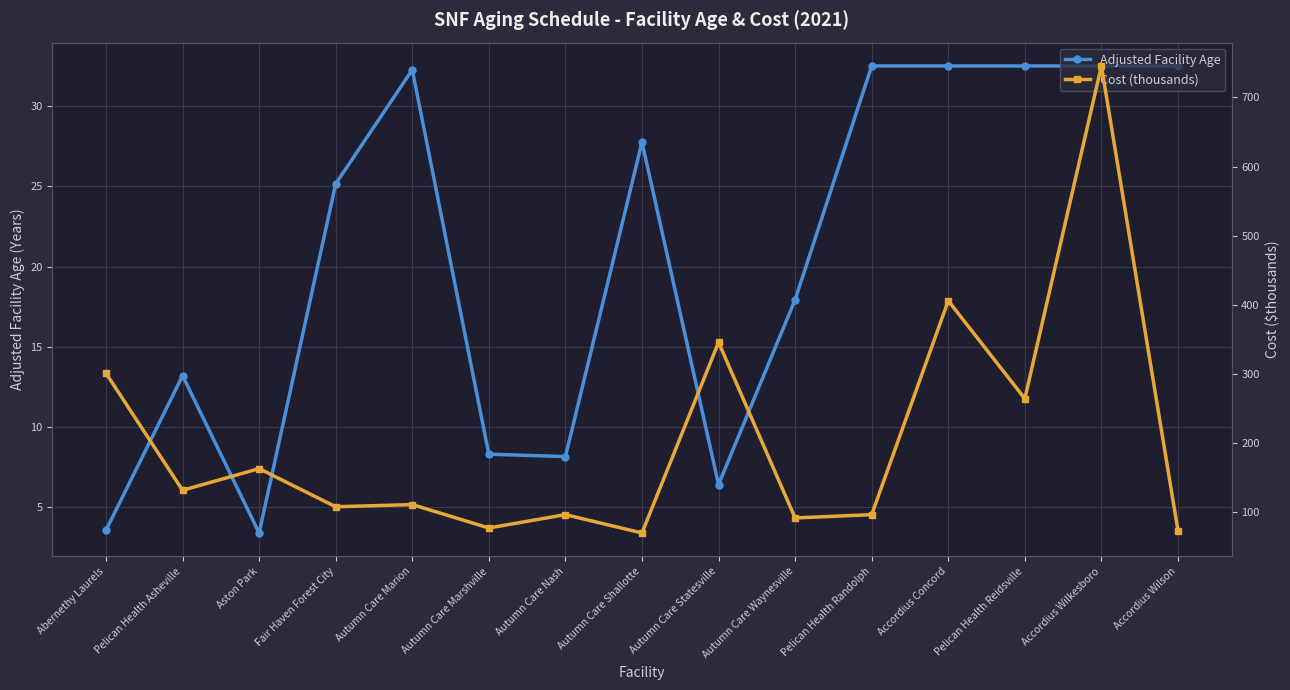

What is the value of the Cost (thousands) point at the 5th from the left?

110.8